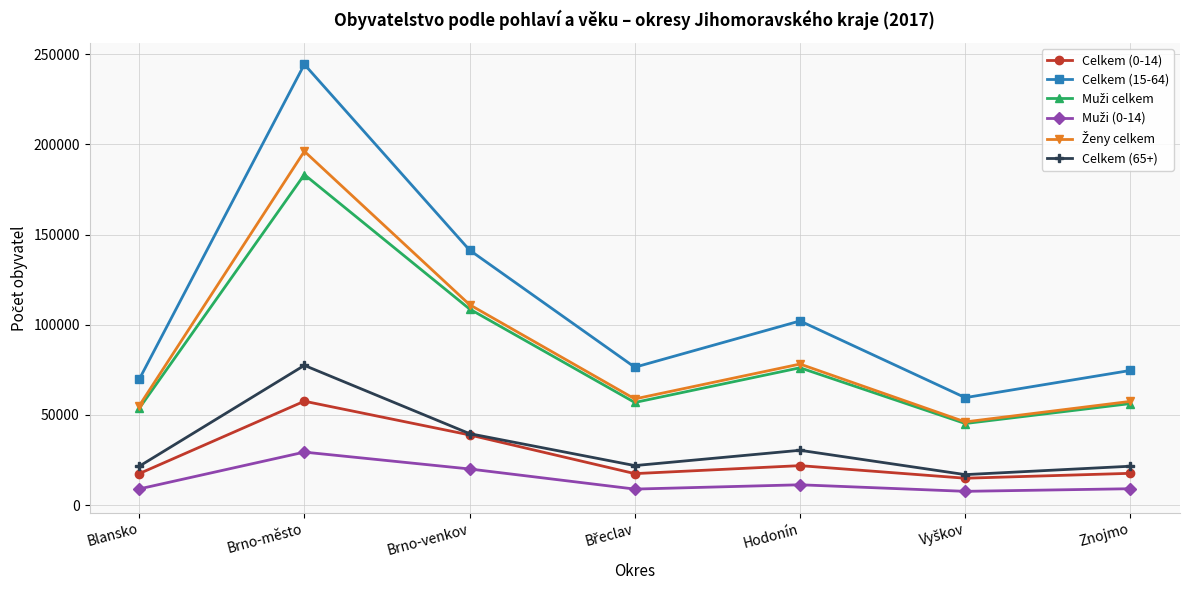

How many lines are shown in the chart?

6